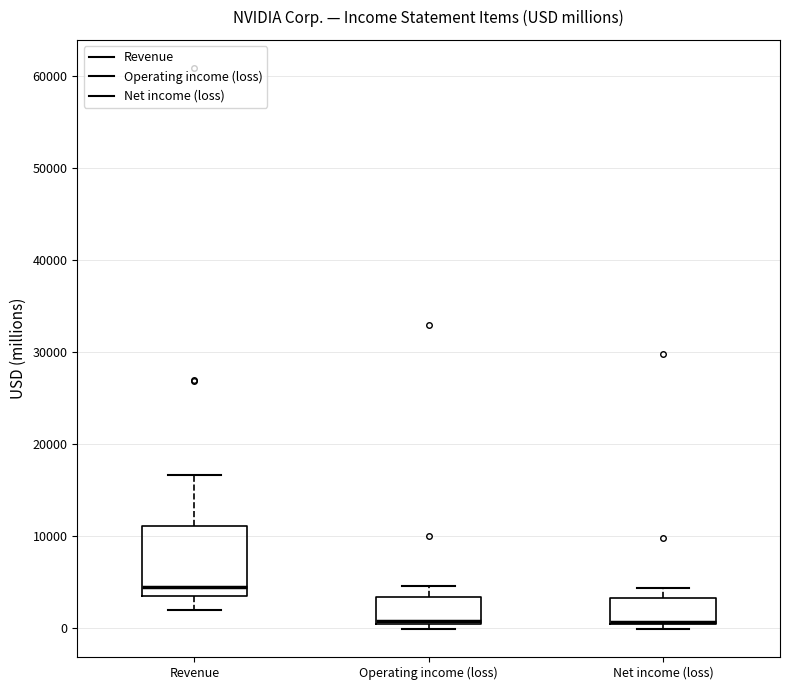

Reading left to right, read every box against the y-axis: the position of its median line, the range the box covers, and the ends of its whiskers. The values are not printed on the chart, so give them approximately, as read against the axis.

Revenue: median 4000 (just above the box's lower edge), box 4000 to 11000, whiskers 2000 to 17000
Operating income (loss): median 1000, box 0 to 3000, whiskers 0 (just below the box's lower edge) to 5000
Net income (loss): median 1000 (drawn on the box's lower edge), box 0 to 3000, whiskers 0 (just below the box's lower edge) to 4000